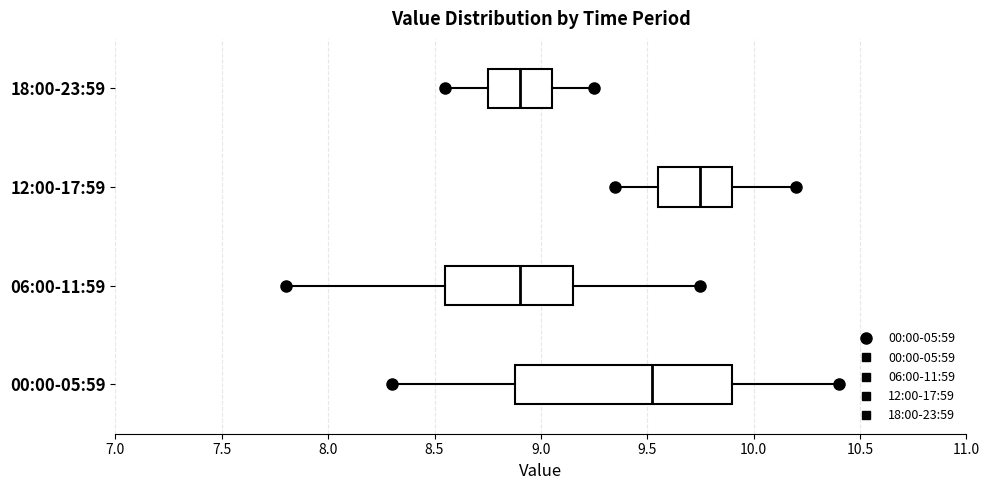

Where is the right edge of the box for 18:00-23:59 on the x-axis? The values are not printed on the chart, so give them approximately, as read against the axis.

9.05